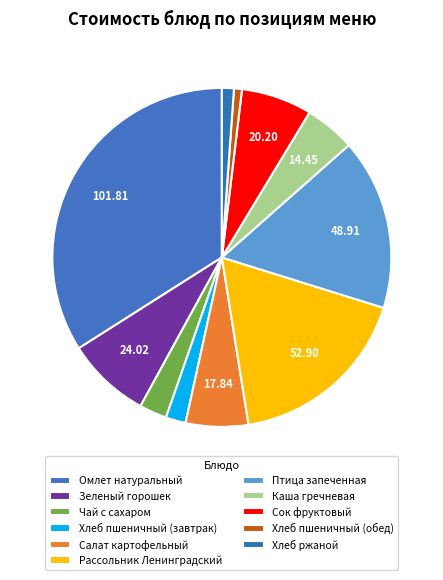

What portion of the pie excludes Салат картофельный?

94.0%